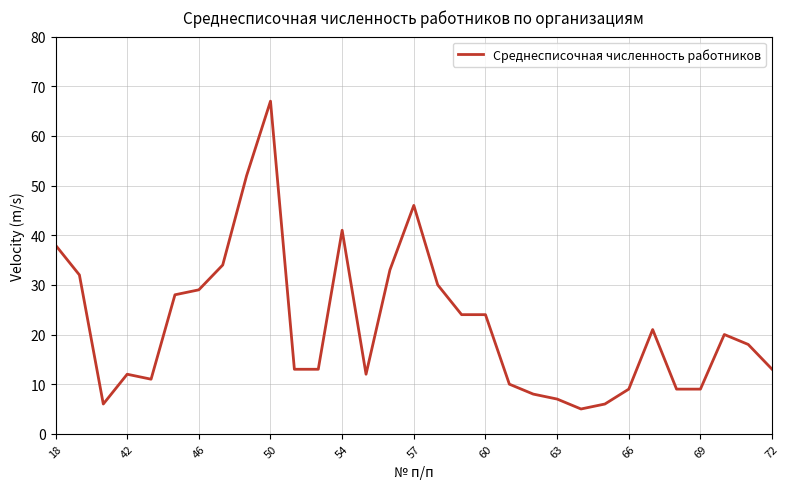

What is the smallest value displayed?

5